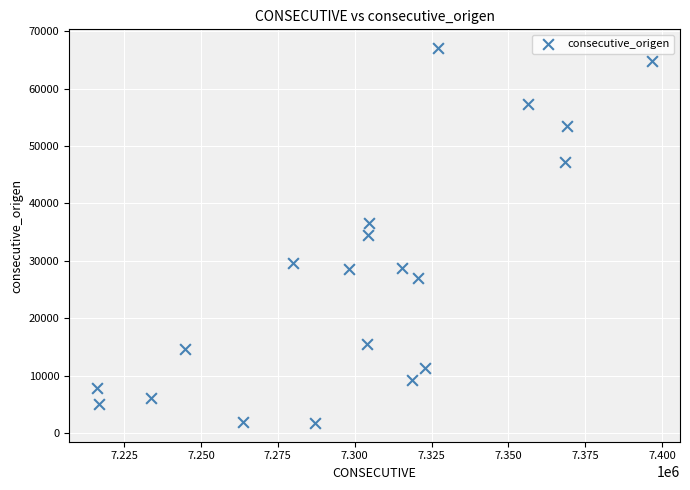

What is the range of X values (max minus min)?

180538